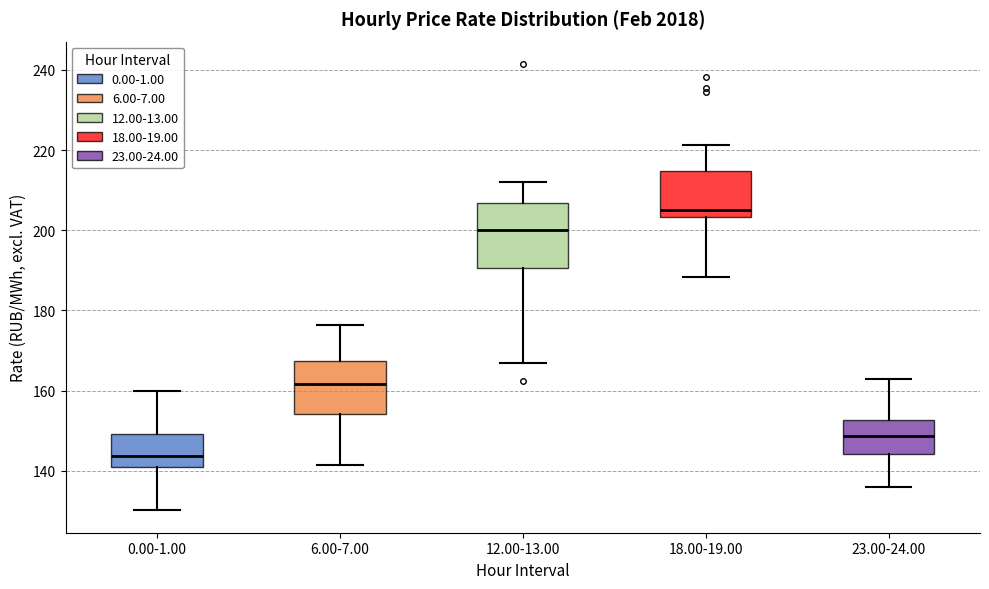

Which box's median line is the lowest?

0.00-1.00